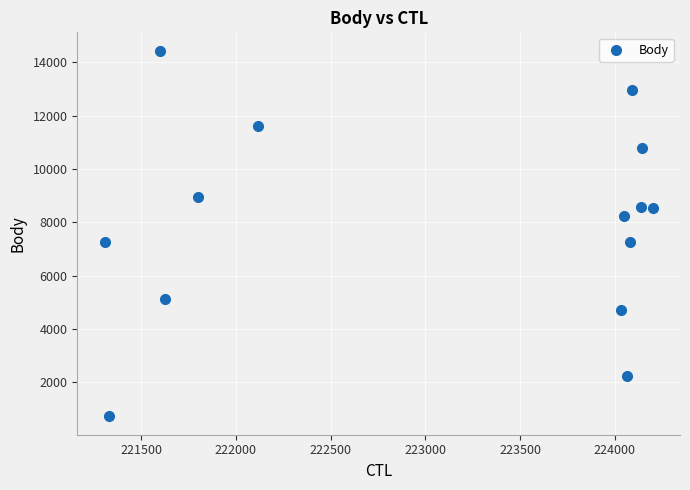

What is the range of Y values (max minus min)?

13731